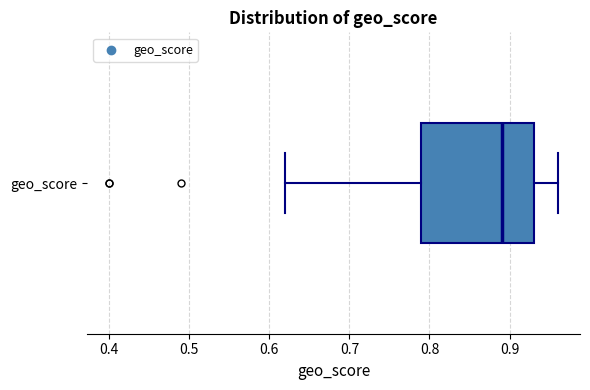

Where is the right edge of the box for geo_score on the x-axis? The values are not printed on the chart, so give them approximately, as read against the axis.

0.93